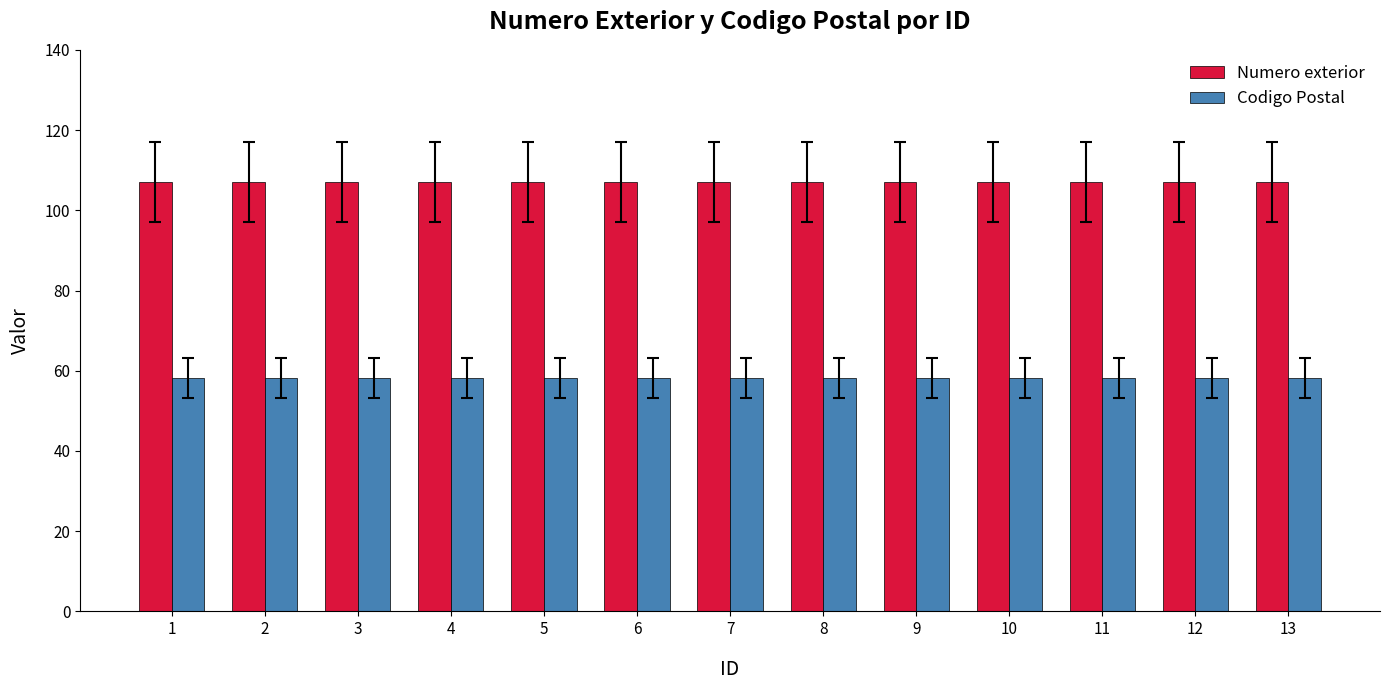

What is the value of the Codigo Postal bar at the 1st from the left?

58.3